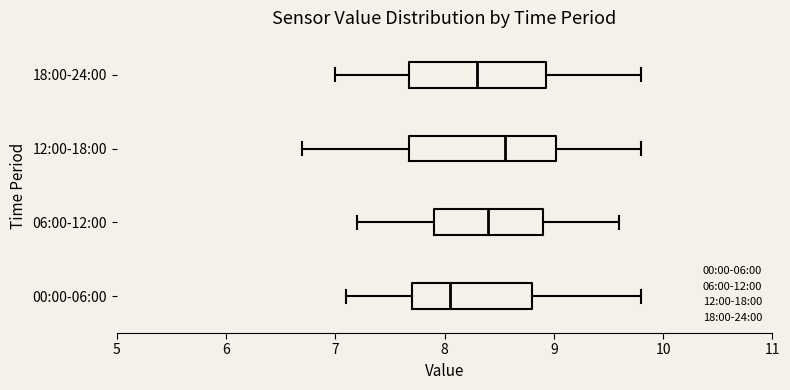

Where is the left edge of the box for 06:00-12:00 on the x-axis? The values are not printed on the chart, so give them approximately, as read against the axis.

7.9